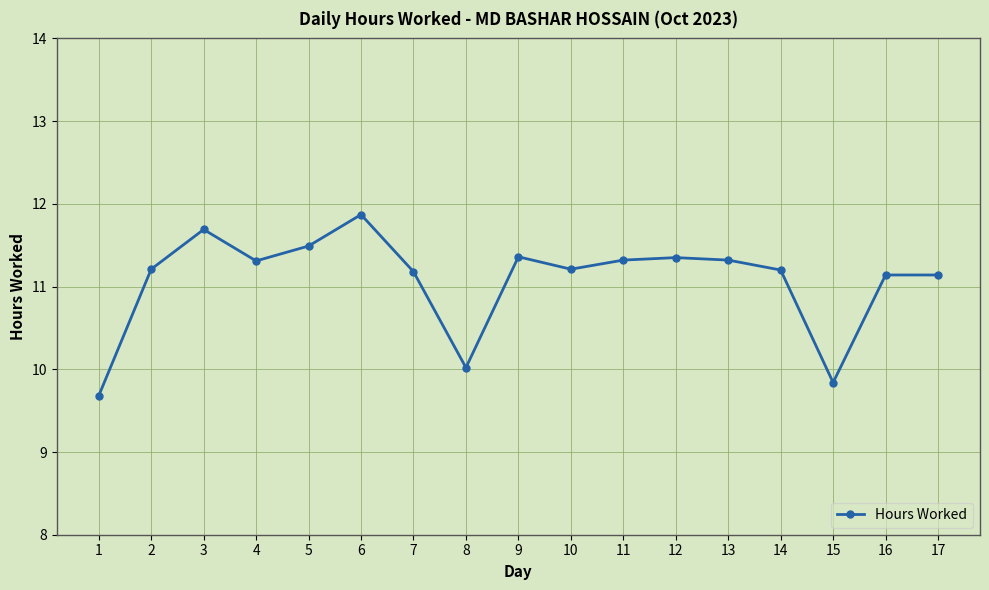

Where does the data first go above 11?

2